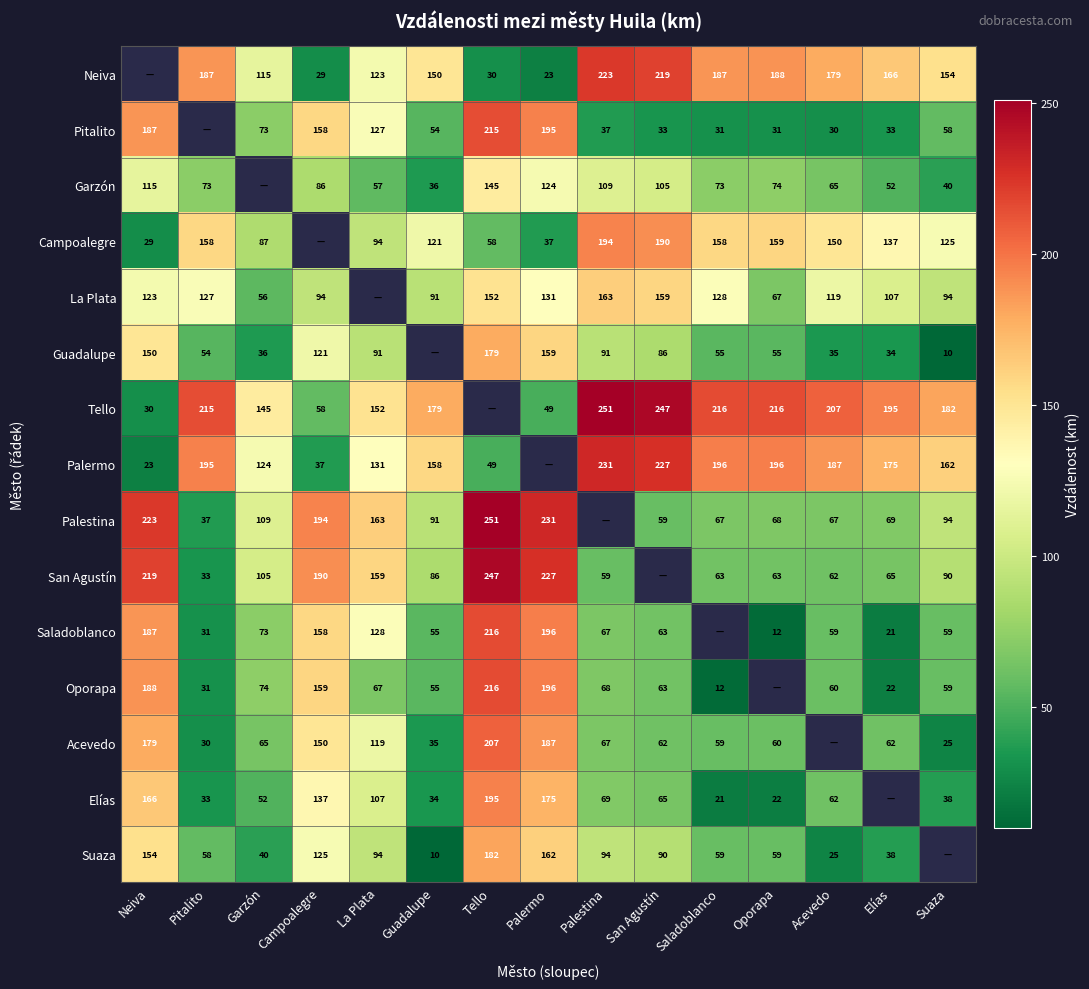

The Acevedo series shows 179 at Neiva. True or false?

True